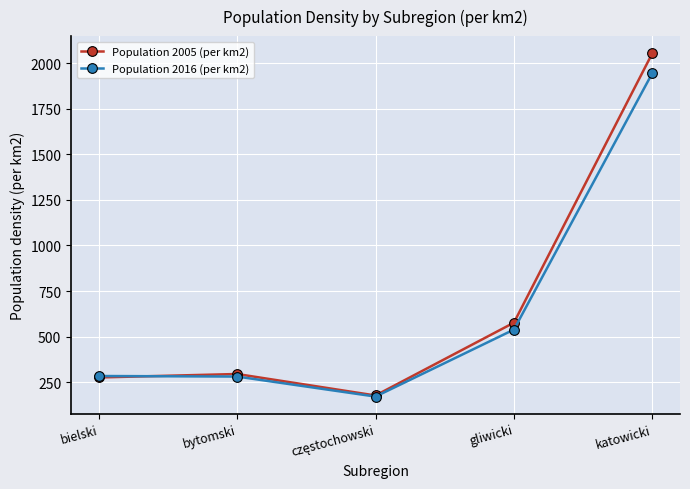

What are all the series names shown in the legend?

Population 2005 (per km2), Population 2016 (per km2)